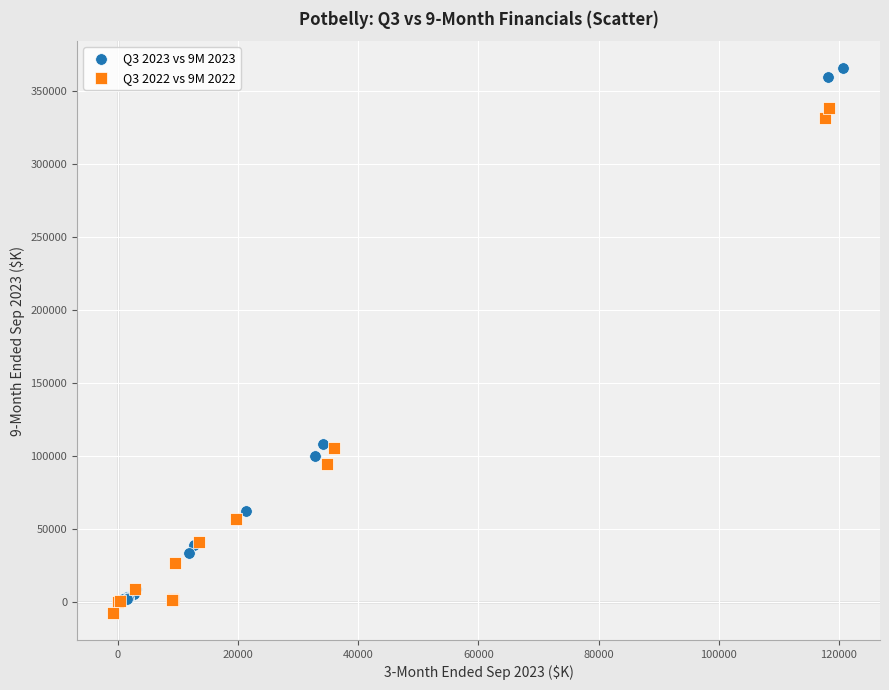

Which series has the largest Y range (max minus min)?

Q3 2023 vs 9M 2023